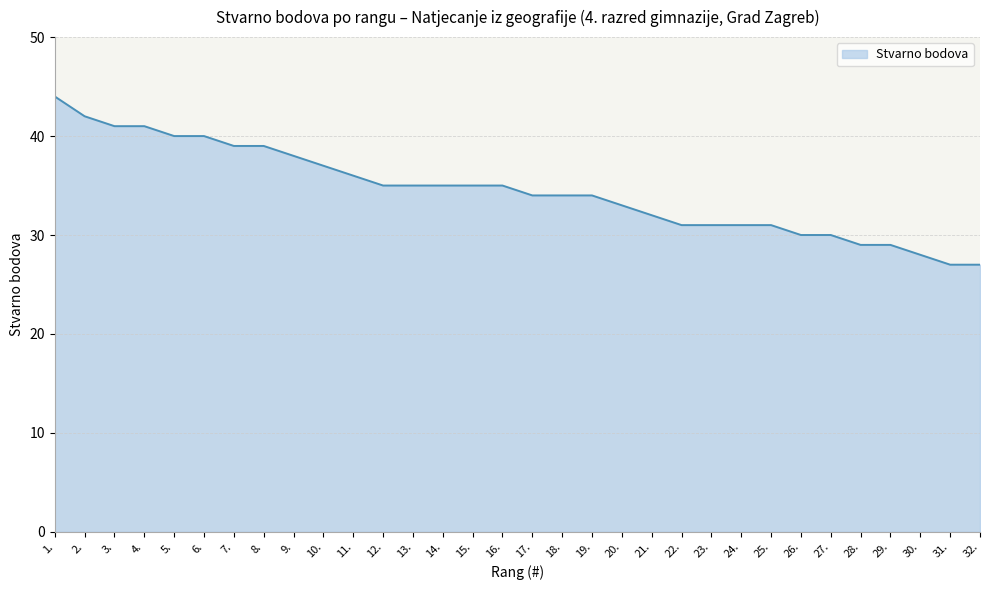

What is the maximum value shown in the chart?

44